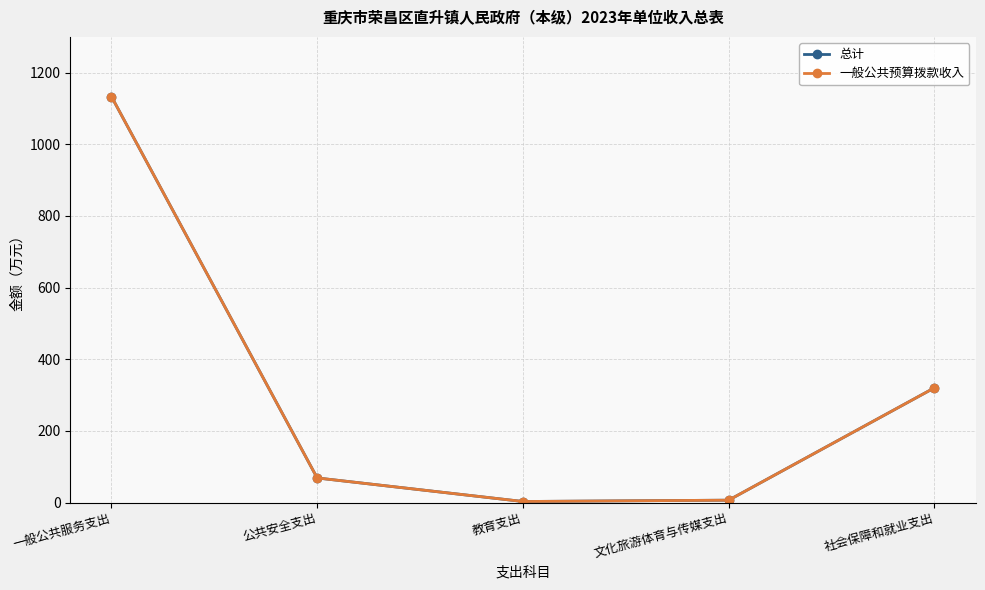

How many lines are shown in the chart?

2